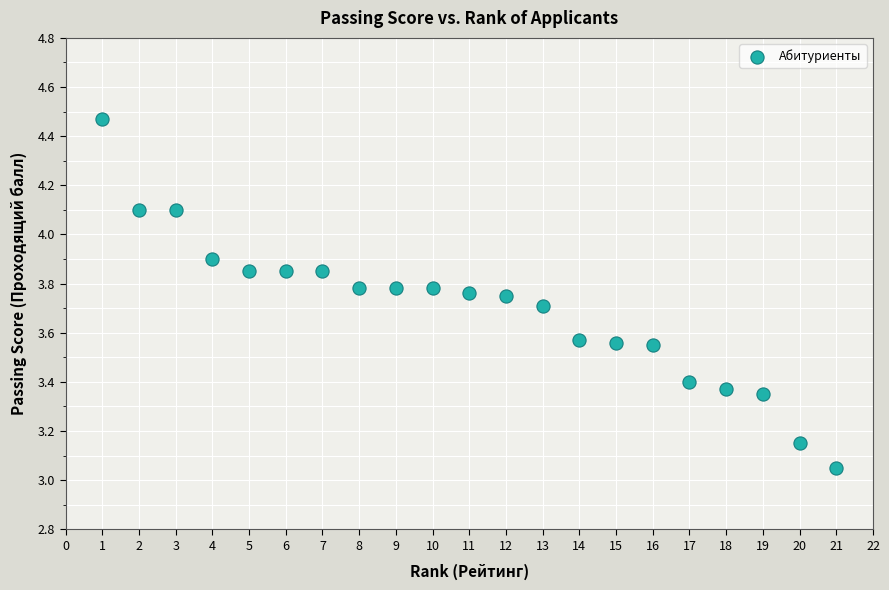

What is the range of X values (max minus min)?

20.0